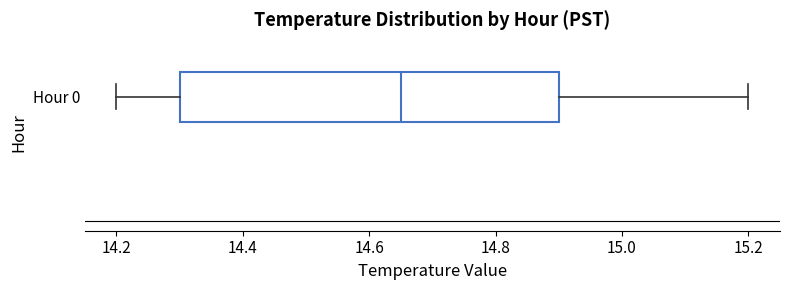

Read this box plot against the x-axis: the position of the median line, the range covered by the box, and the ends of both whiskers. The values are not printed on the chart, so give them approximately, as read against the axis.

median 14.66, box 14.30 to 14.90, whiskers 14.20 to 15.20